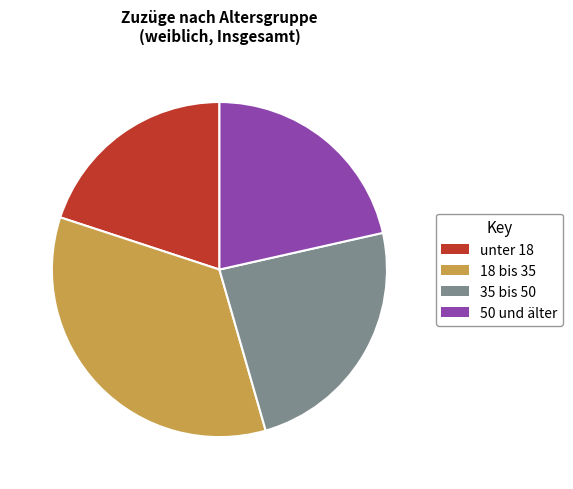

How many segments does this pie chart have?

4